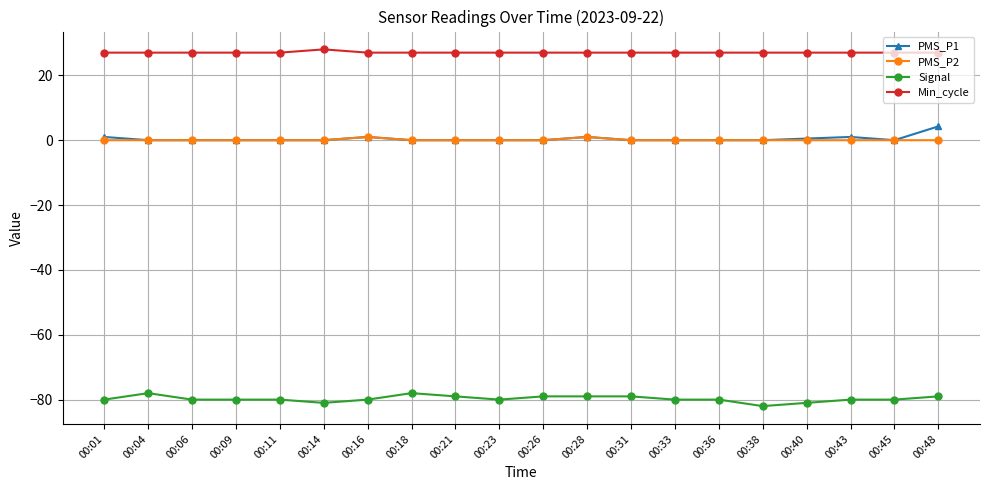

True or false: Signal and Min_cycle cross at least once.

False